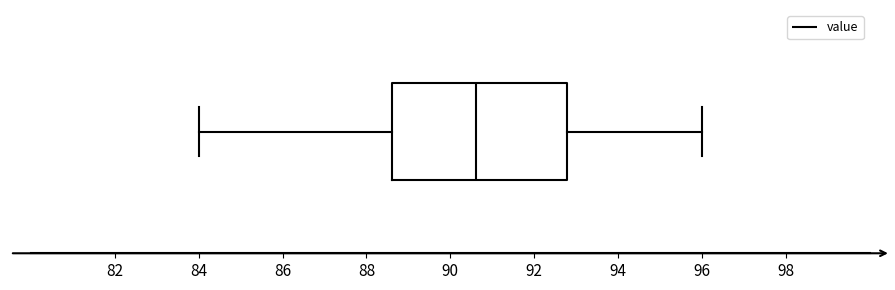

Where is the left edge of the box on the x-axis? The values are not printed on the chart, so give them approximately, as read against the axis.

88.6